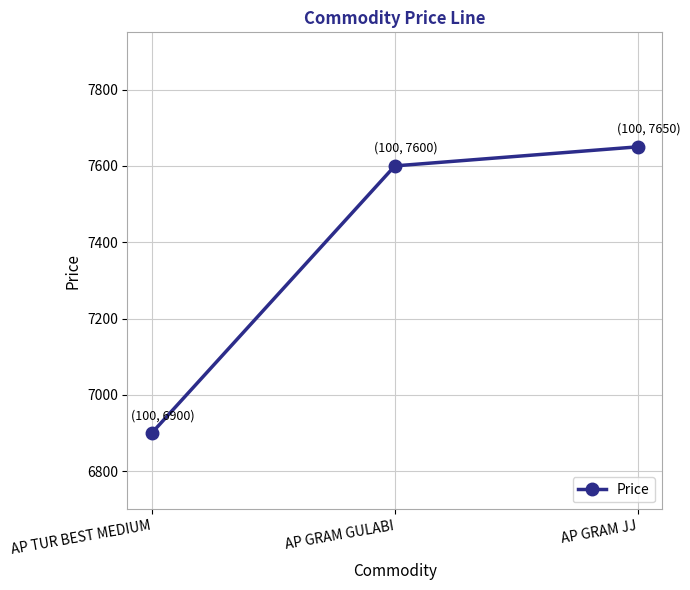

Rank the categories by value from highest to lowest.

AP GRAM JJ, AP GRAM GULABI, AP TUR BEST MEDIUM